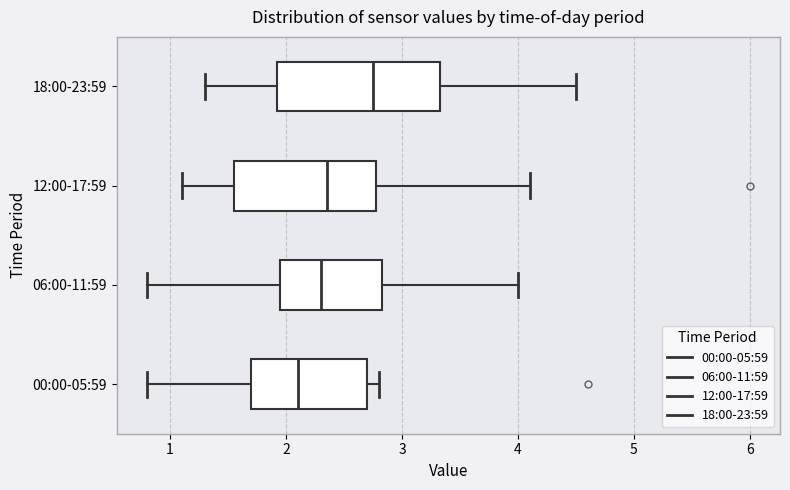

Comparing the boxes themselves (not the whiskers), which one is the widest?

18:00-23:59